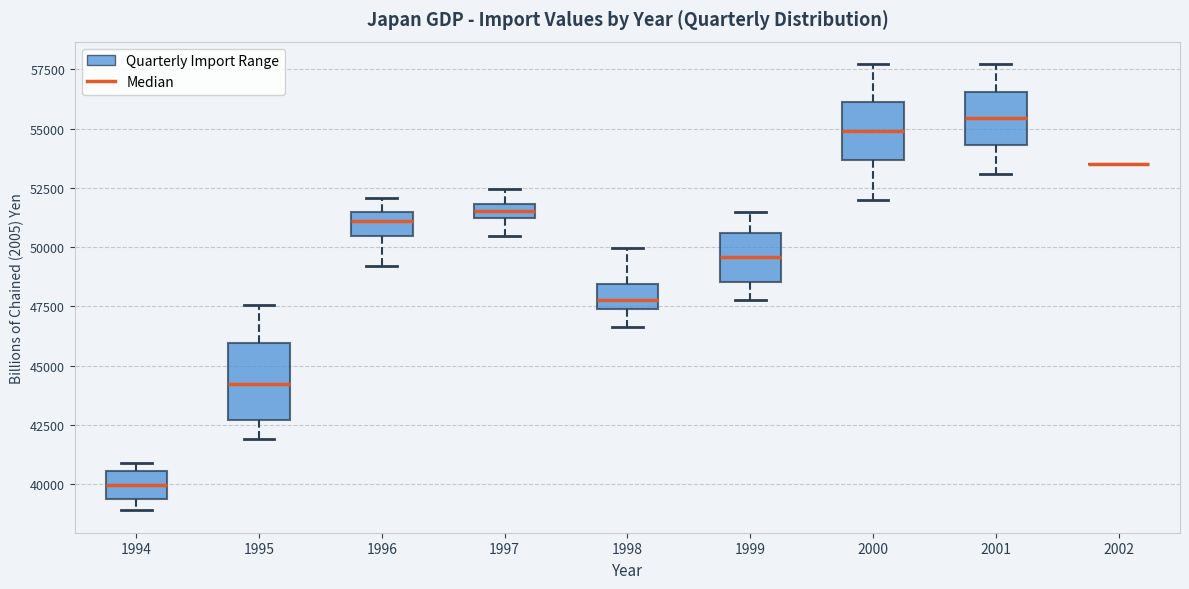

Which box is the tallest, from its lower edge to its upper edge?

1995